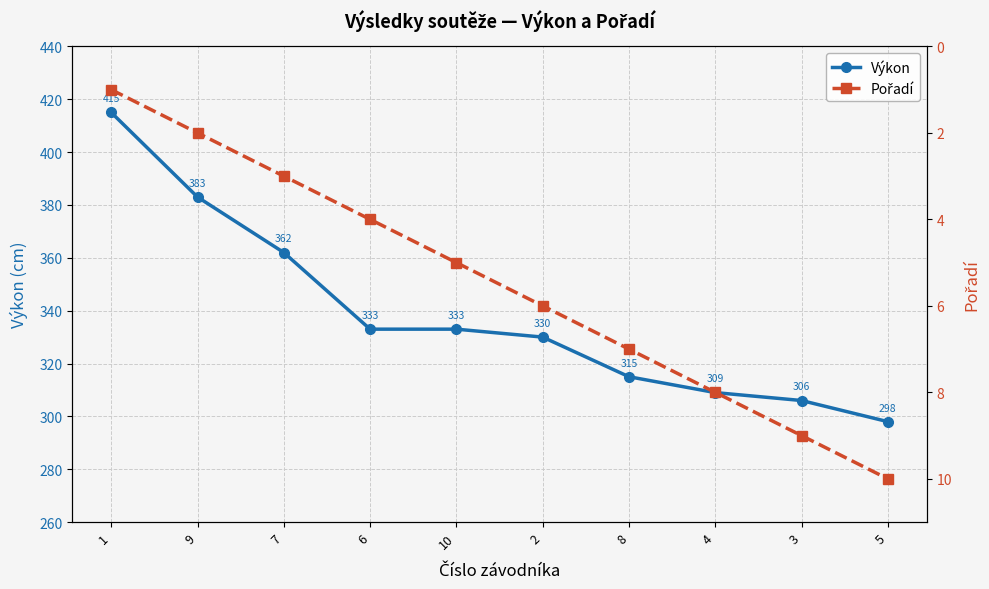

What is the difference between the highest and lowest values at 1?

414